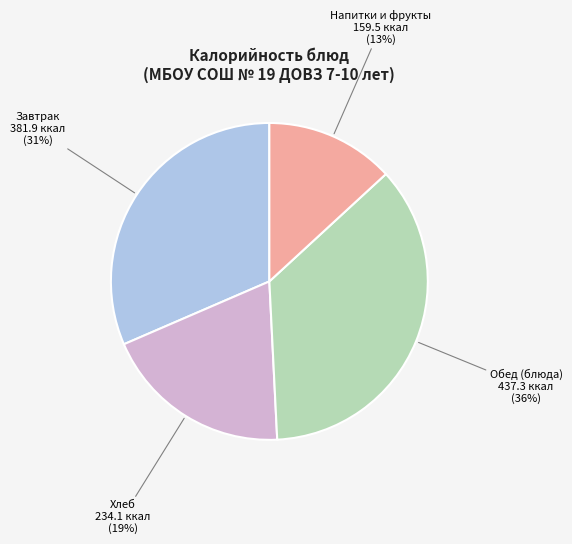

Approximately how many times larger is the value at Напитки и фрукты compared to Обед (блюда)?

0.4